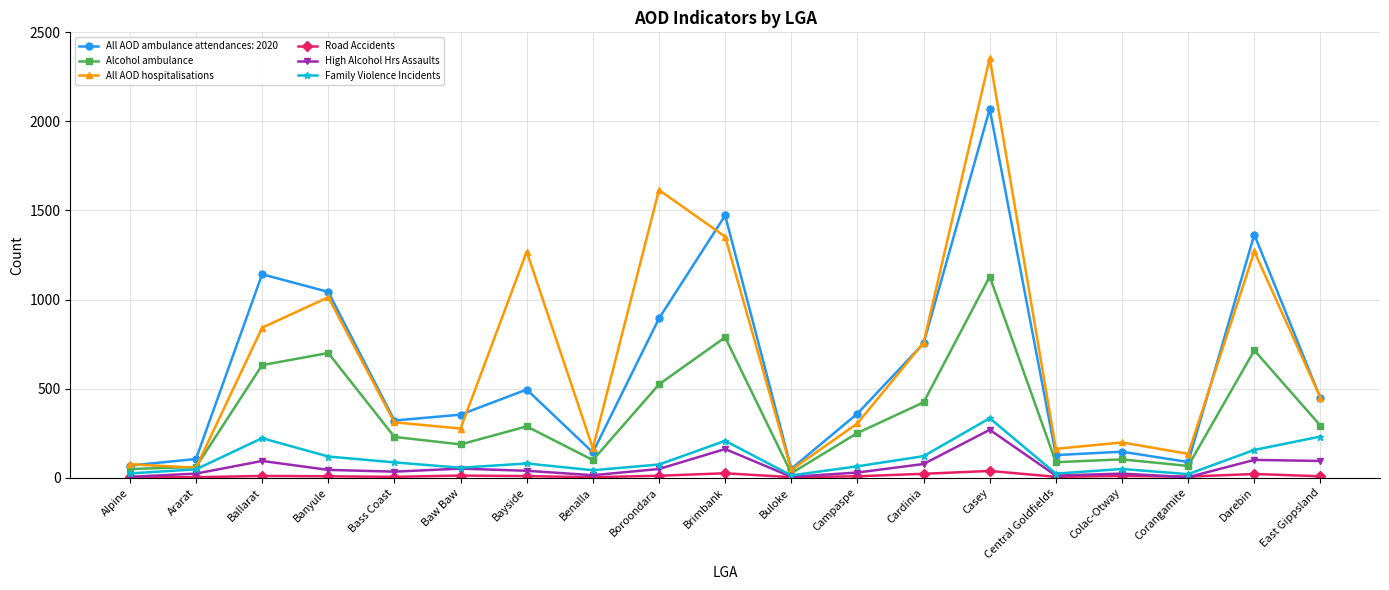

What is the label of the 2nd point from the right?

Darebin